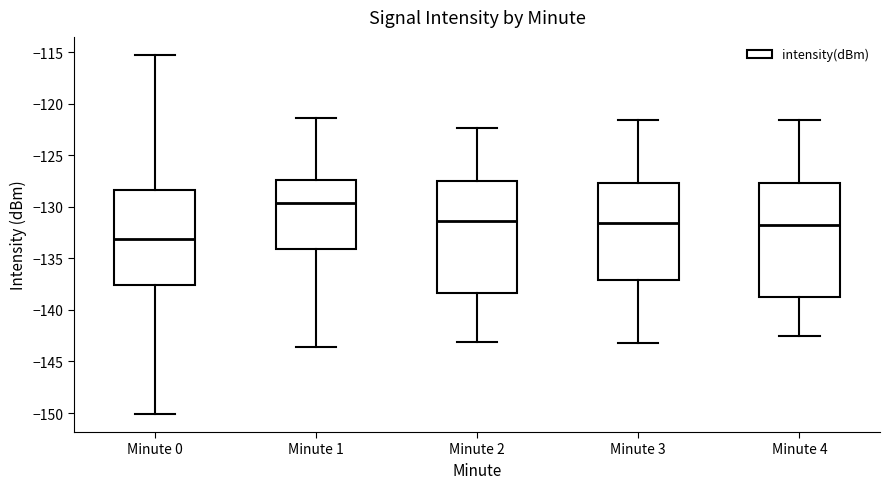

Which box's median line is the highest?

Minute 1